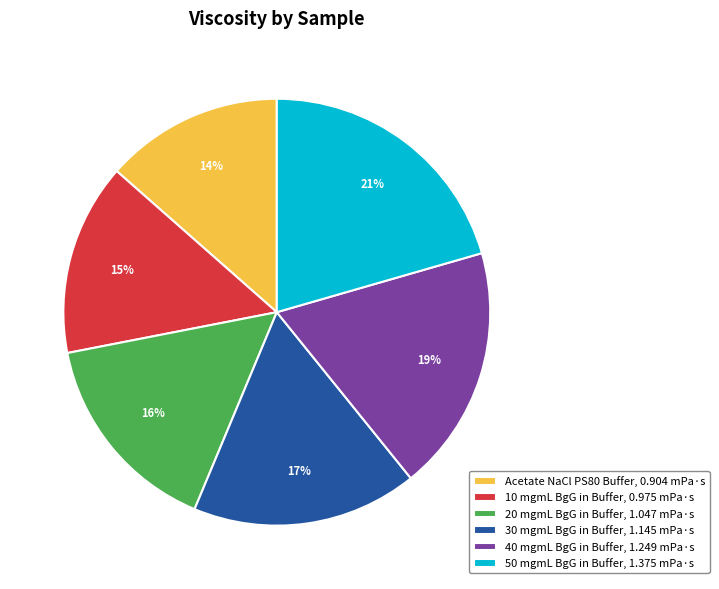

Count the number of slices in the pie.

6